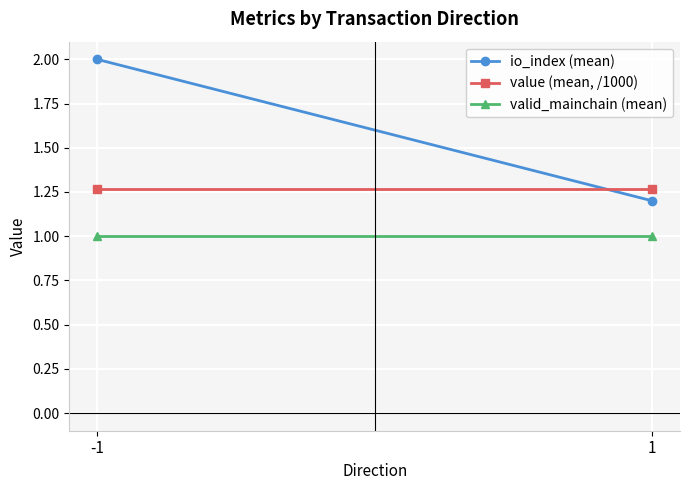

Is it true that value (mean, /1000) equals 1.8 at -1?

False